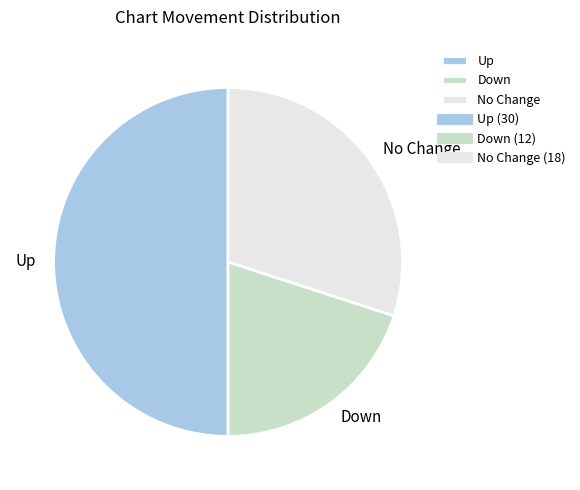

Rank the categories by value from lowest to highest.

Down, No Change, Up